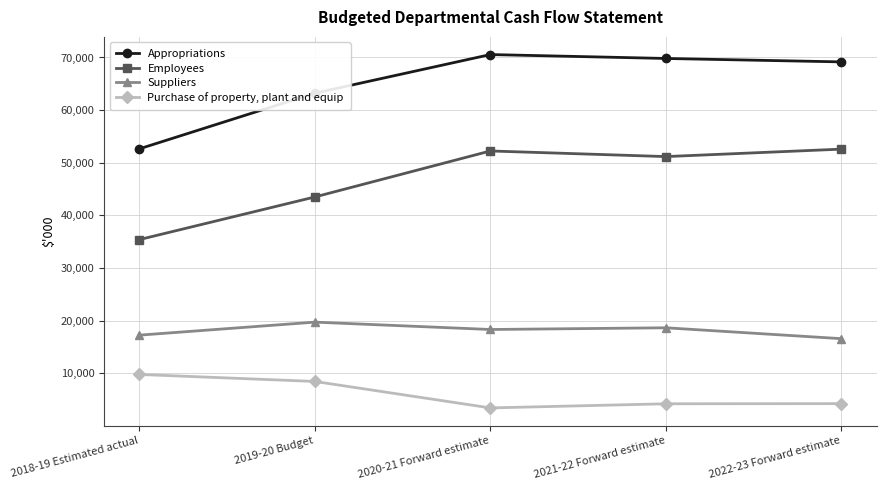

Rank the series at 2020-21 Forward estimate from lowest to highest value.

Purchase of property, plant and equip, Suppliers, Employees, Appropriations